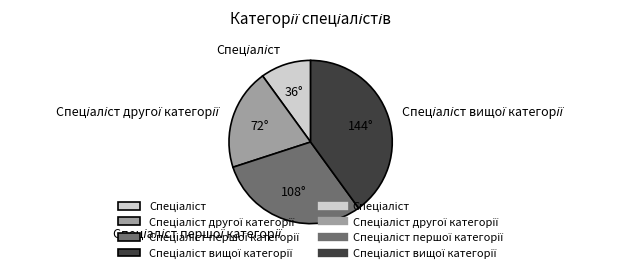

How many segments does this pie chart have?

4